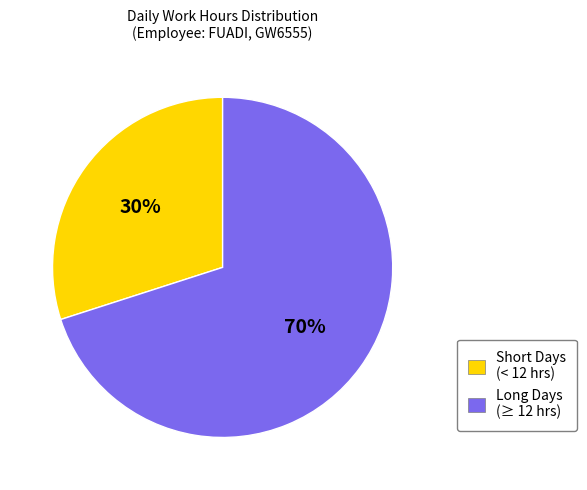

The Short Days (< 12 hrs) slice represents 30% of the pie. True or false?

True